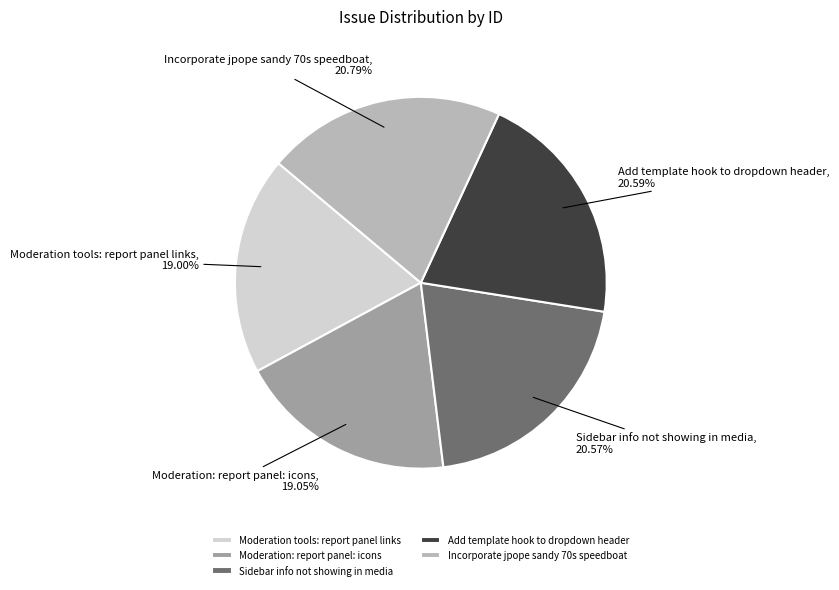

The Moderation tools: report panel links slice represents 10% of the pie. True or false?

False